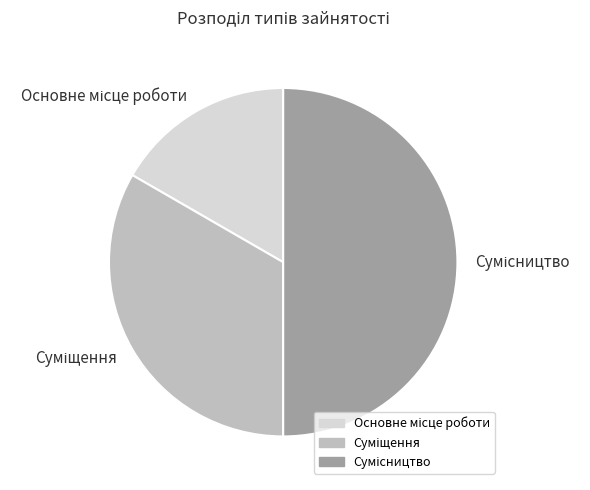

Which category has the smallest portion of the pie?

Основне місце роботи